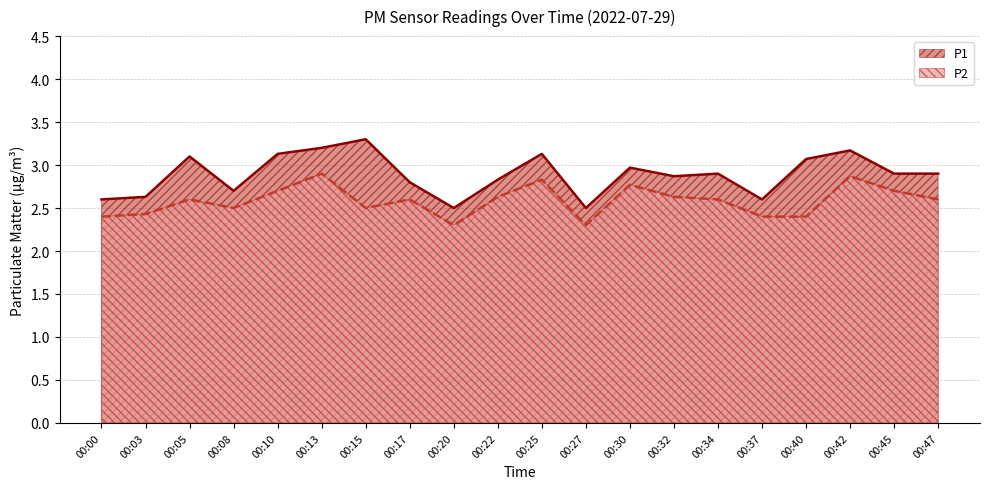

Between 00:34 and 00:45, which series saw the biggest shift?

P2